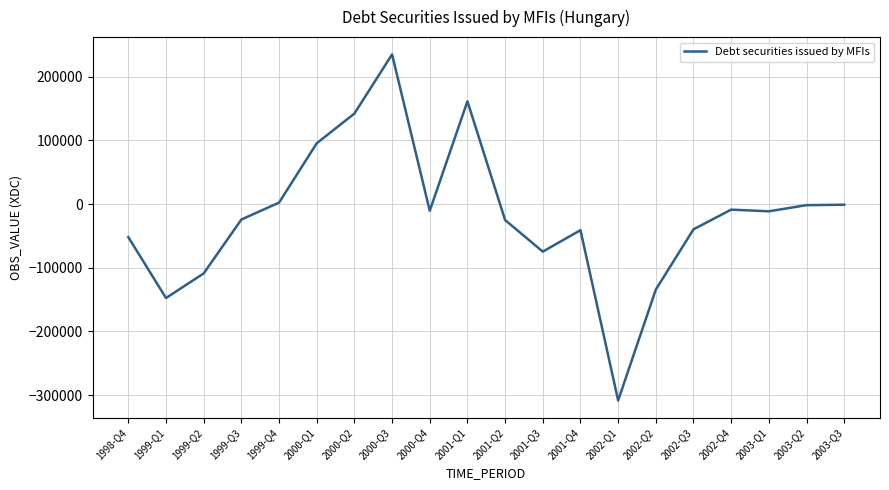

Which category has the lowest value across all series?

2002-Q1